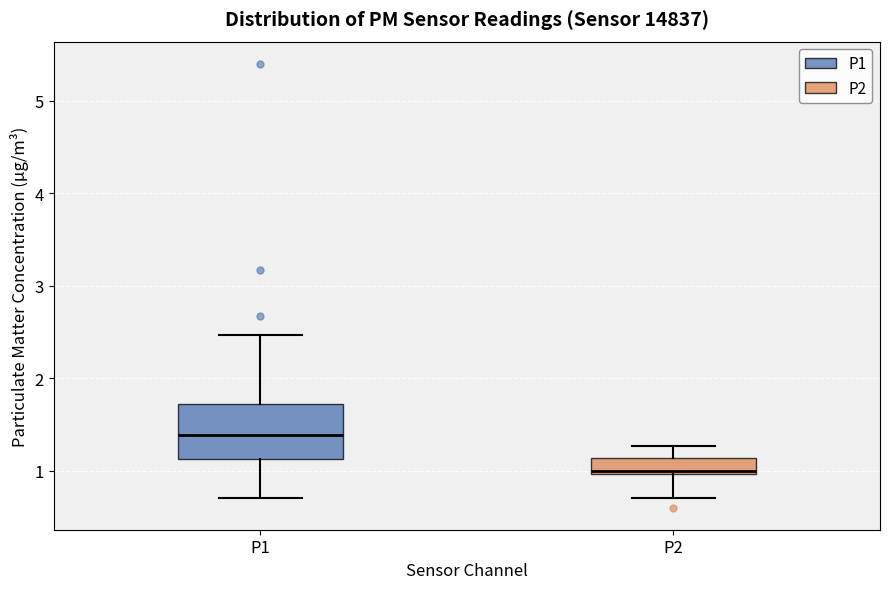

Reading left to right, transcribe this box plot: for each box, give where its median line is, the range the box spans, and where its two whiskers end, as read against the y-axis. The values are not printed on the chart, so give them approximately, as read against the axis.

P1: median 1.4, box 1.1 to 1.7, whiskers 0.7 to 2.5
P2: median 1.0 (just above the box's lower edge), box 1.0 to 1.1, whiskers 0.7 to 1.3